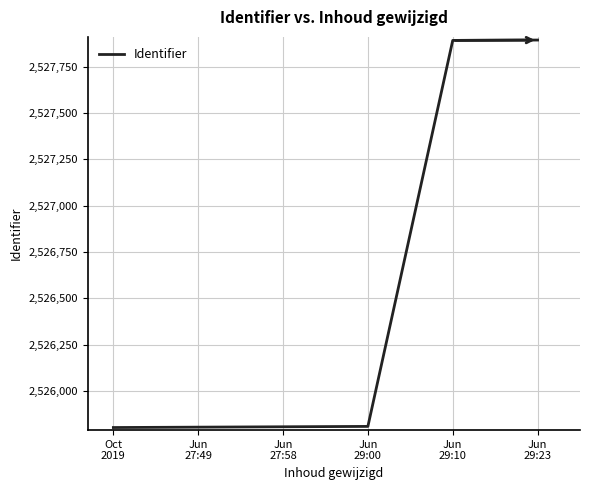

Which has a higher value, Jun
29:23 or Jun
27:49?

Jun
29:23